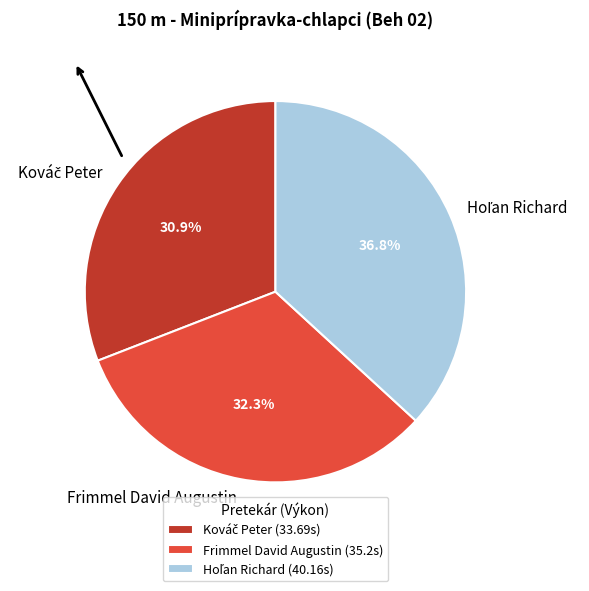

Does any single category account for the majority?

No